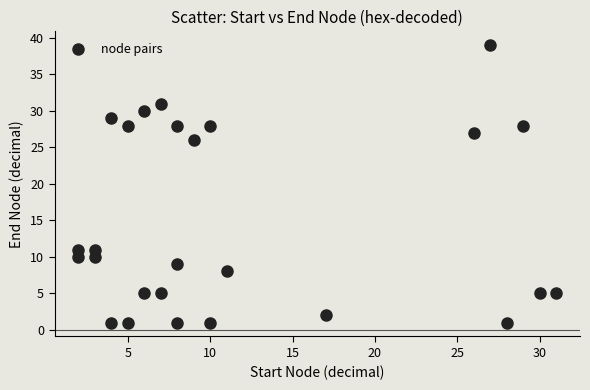

What is the range of X values (max minus min)?

29